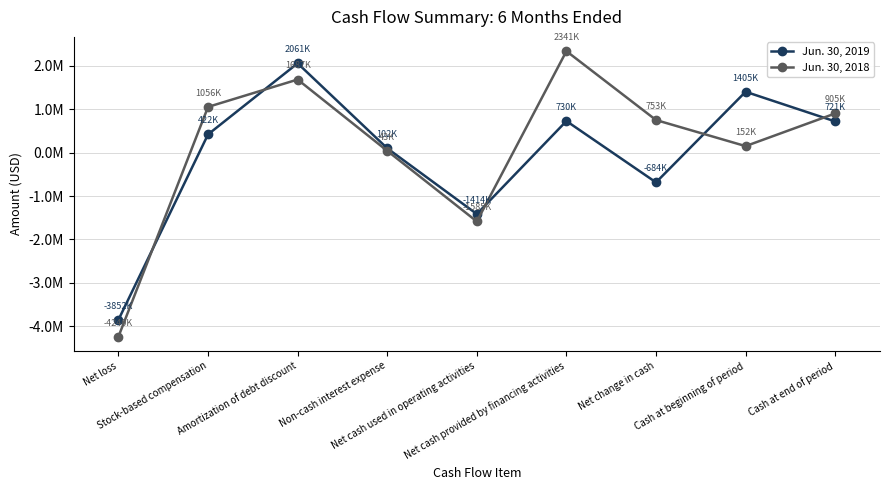

What is the sum of all Jun. 30, 2019 values?

-509000